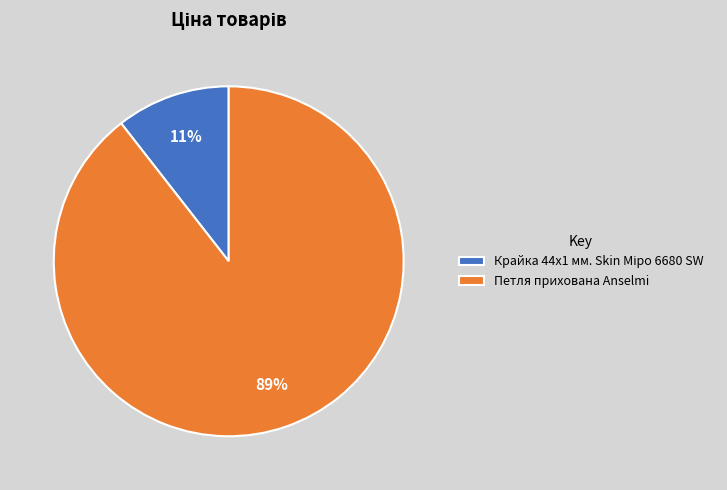

What is the largest slice in the pie chart?

Петля прихована Anselmi